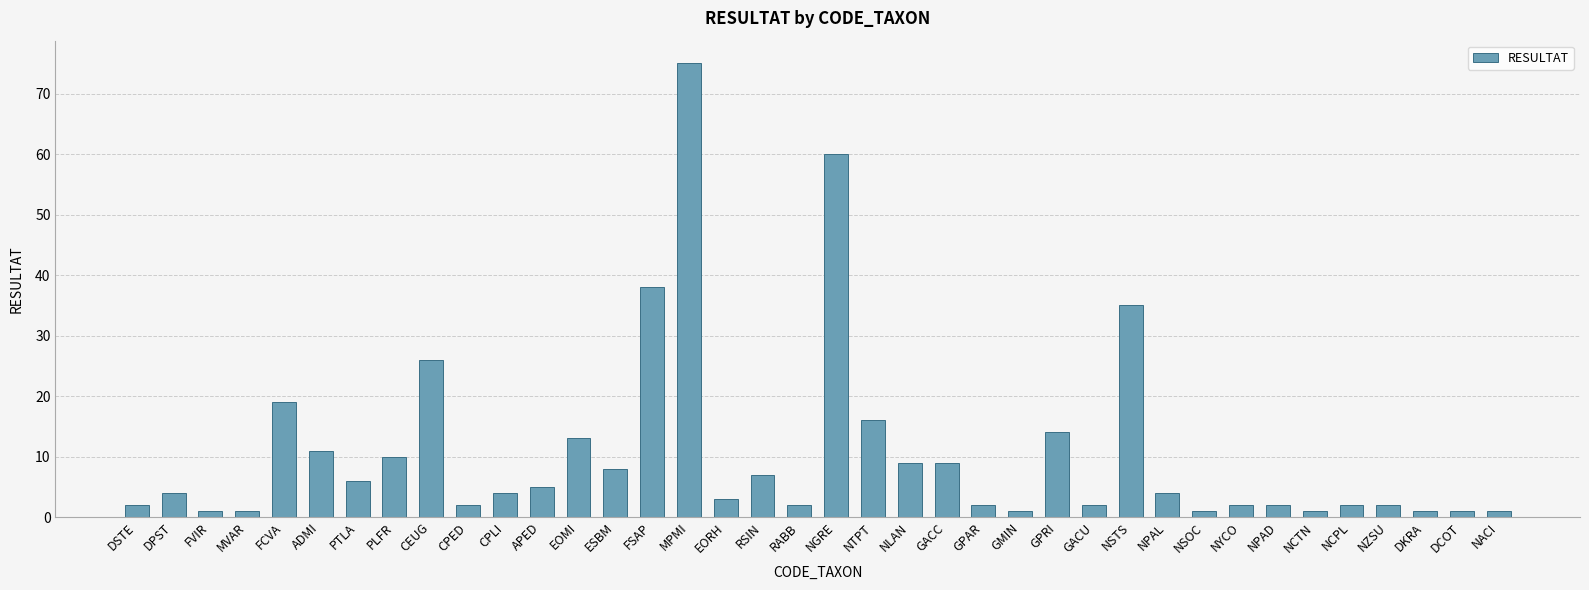

The chart shows a value of 11 at PTLA. True or false?

False